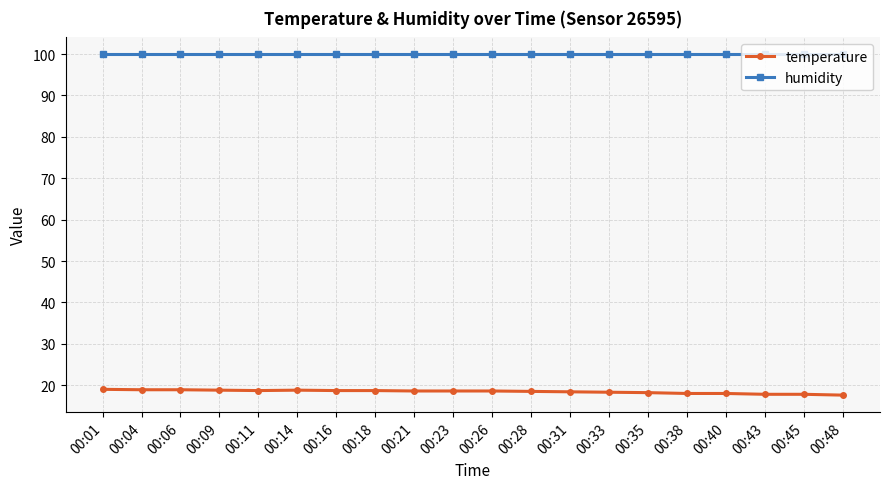

What is the value of the humidity point at the 5th from the left?

99.9